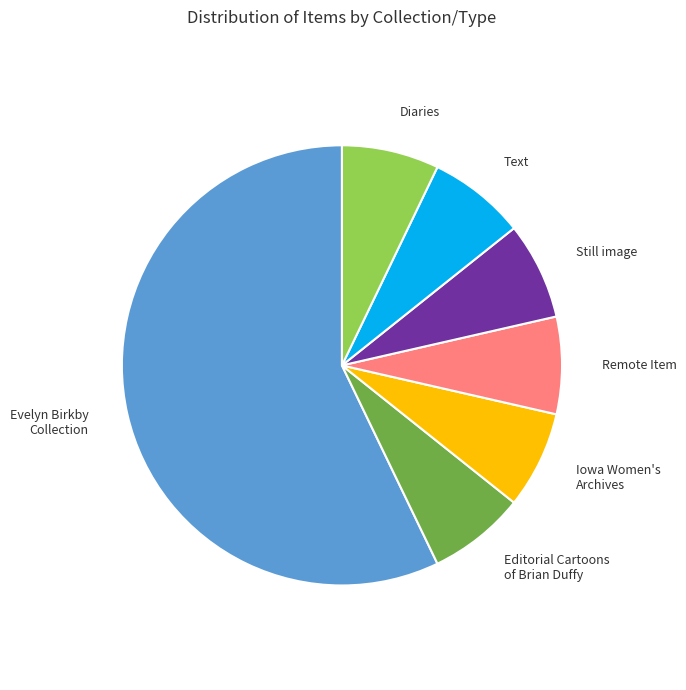

Is there a majority slice in this chart?

Yes